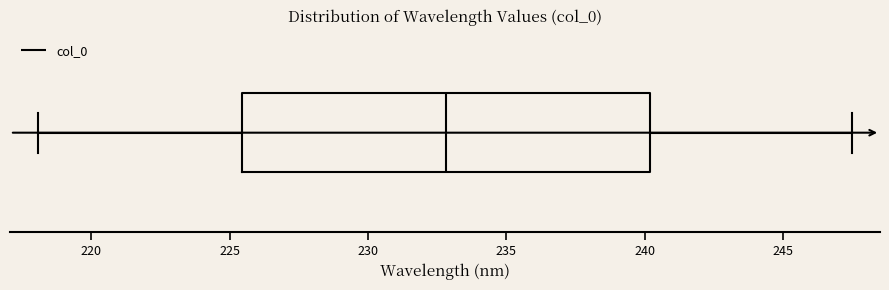

Transcribe this box plot: give where the median line is, the range the box spans, and where the two whiskers end, as read against the x-axis. The values are not printed on the chart, so give them approximately, as read against the axis.

median 233.0, box 225.5 to 240.0, whiskers 218.0 to 247.5